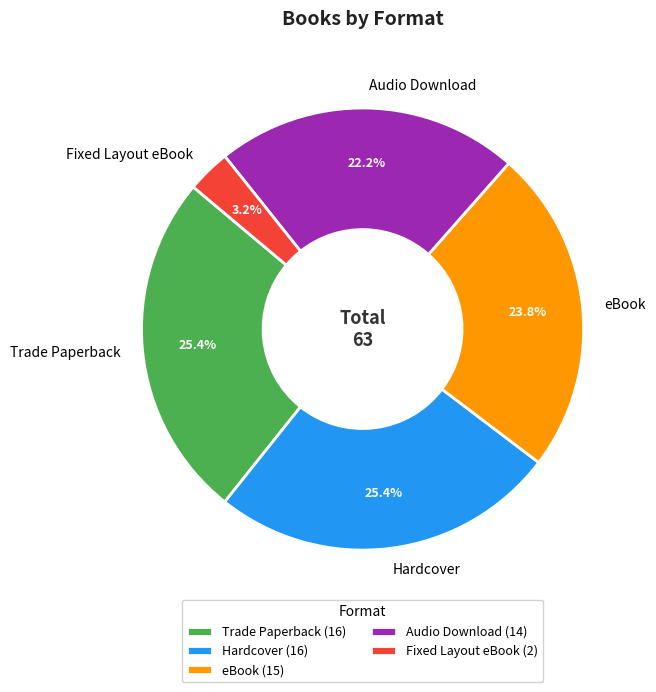

What percentage do Fixed Layout eBook and eBook together represent?

27.0%